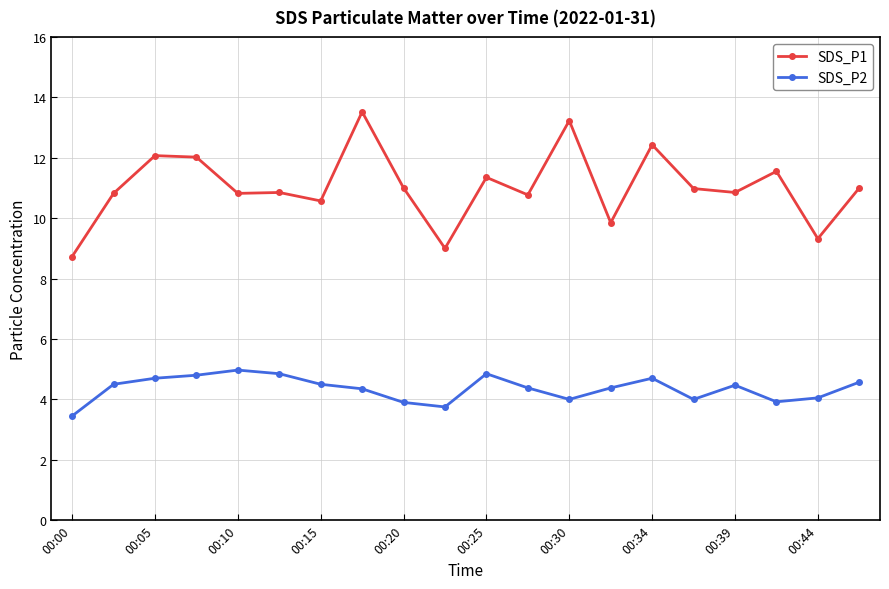

What is the average value of the SDS_P1 series?

11.0